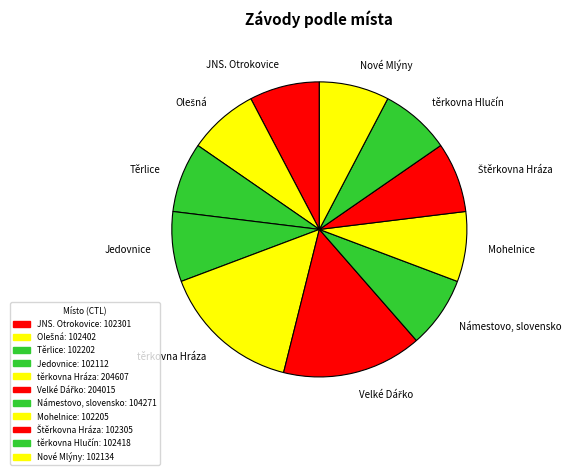

True or false: Námestovo, slovensko accounts for 8% of the total.

True